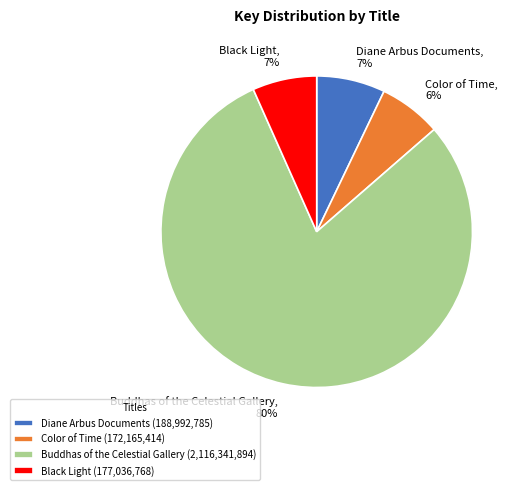

To the nearest percent, what is the combined percentage of Black Light and Color of Time?

13%